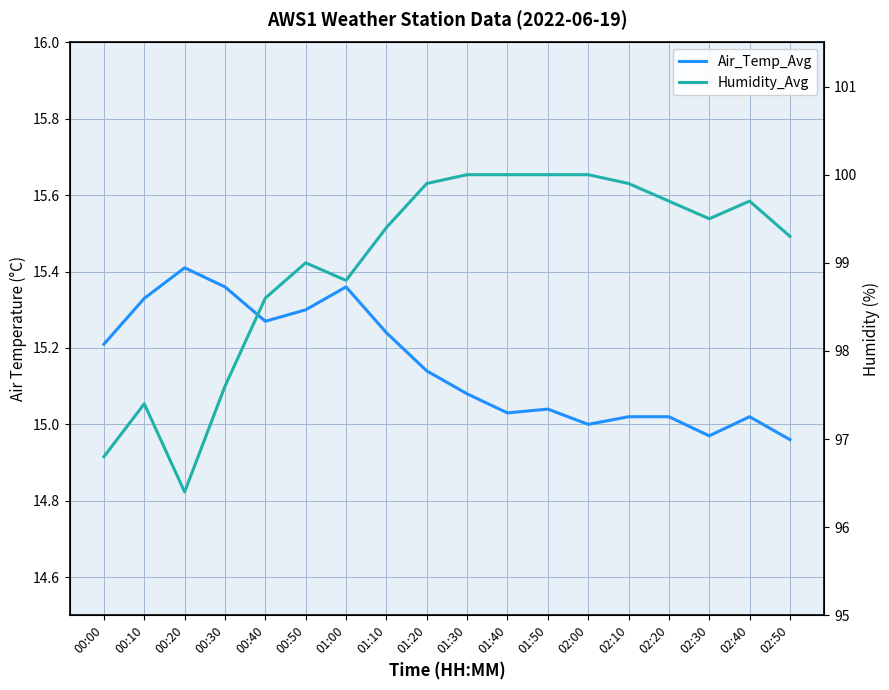

What is the label of the 6th point from the left?

00:50